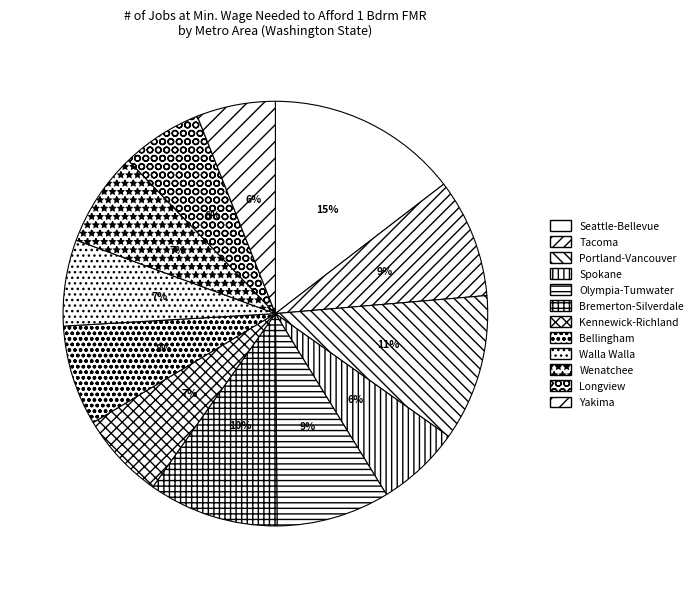

Is there any slice that represents more than half of the pie?

No